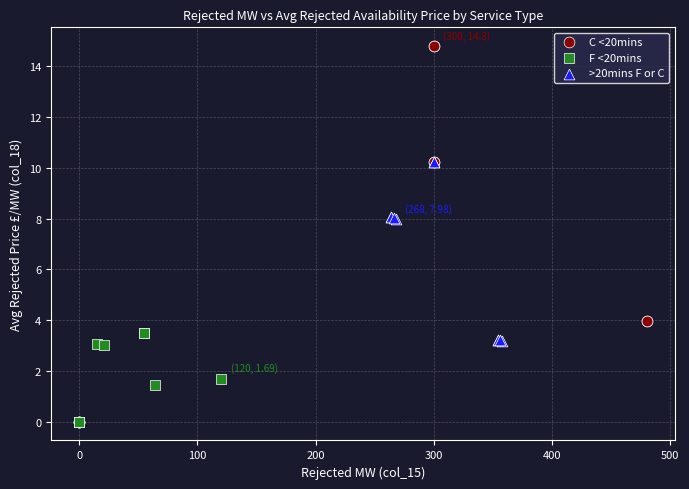

Which series has the widest spread of Y values?

C <20mins